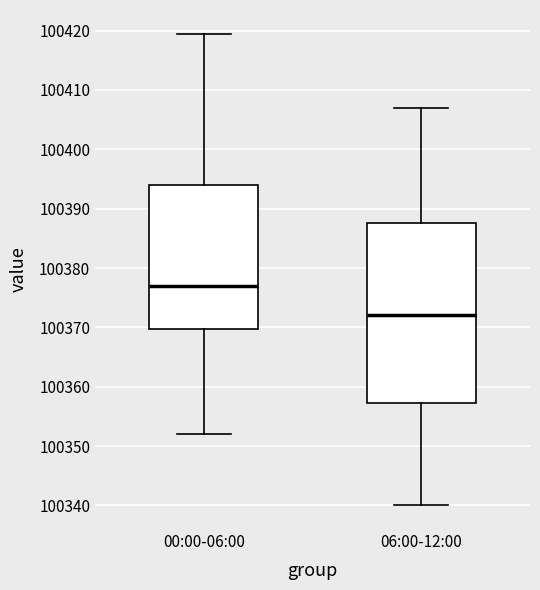

Reading left to right, transcribe this box plot: for each box, give where its median line is, the range the box spans, and where its two whiskers end, as read against the y-axis. The values are not printed on the chart, so give them approximately, as read against the axis.

00:00-06:00: median 100377, box 100370 to 100394, whiskers 100352 to 100420
06:00-12:00: median 100372, box 100357 to 100388, whiskers 100340 to 100407